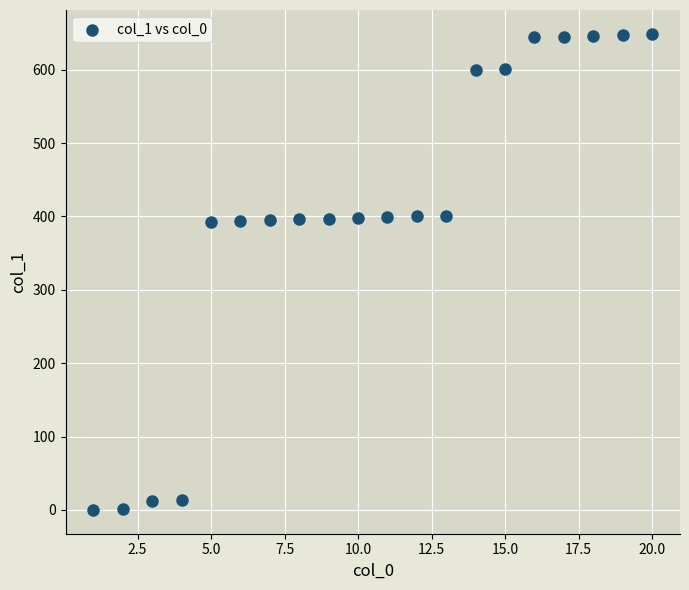

What is the range of Y values (max minus min)?

649